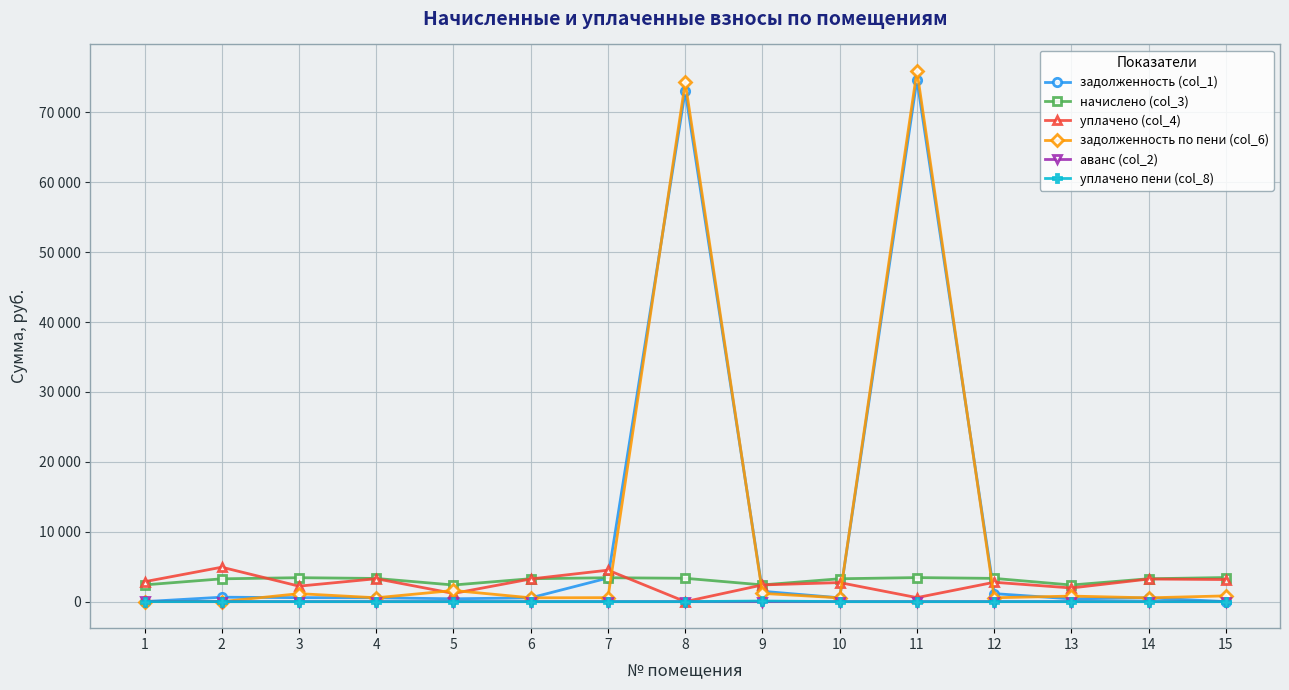

True or false: задолженность по пени (col_6) has more than 2 points higher than both neighbors.

True